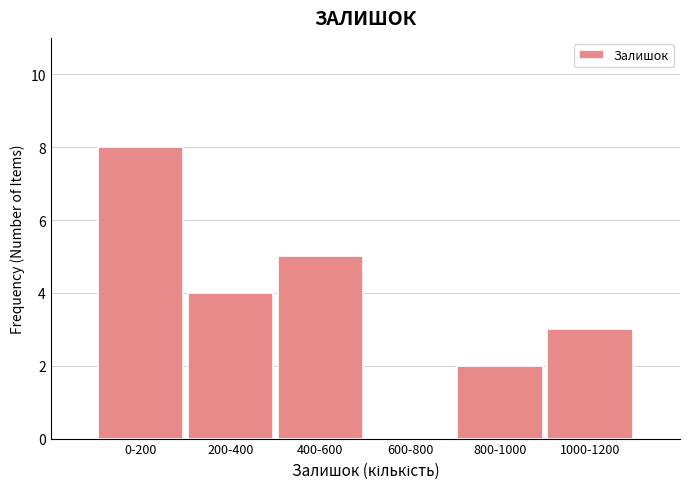

Reading right to left, extract all data points from this chart.

1000-1200=3	800-1000=2	600-800=0	400-600=5	200-400=4	0-200=8